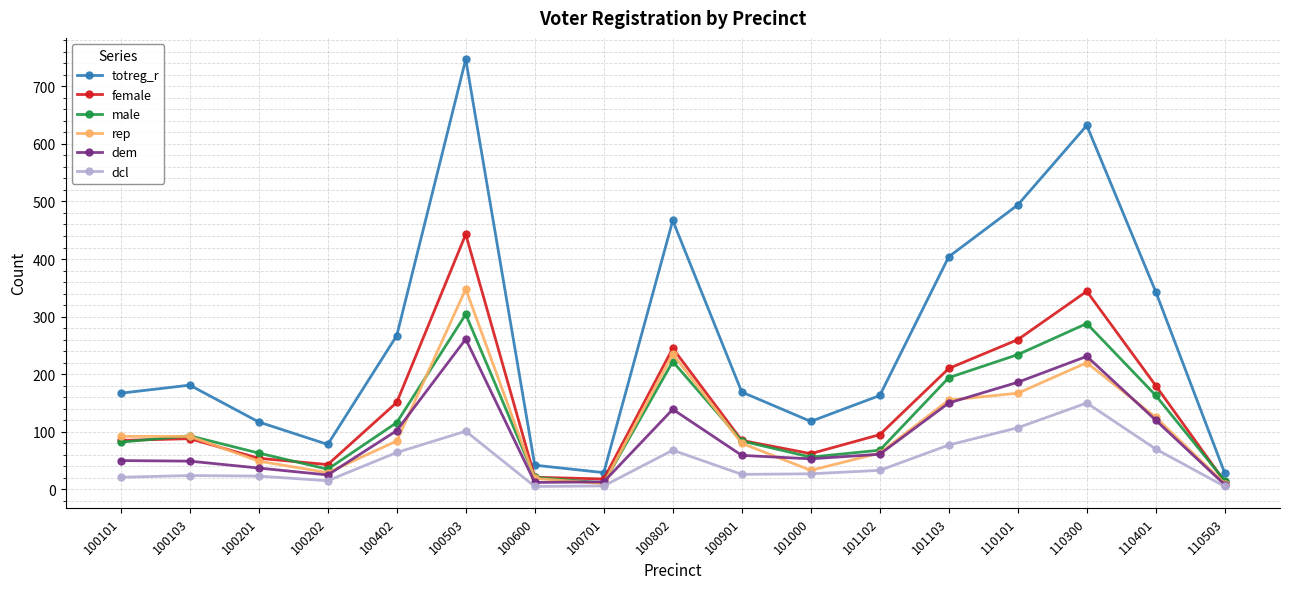

In dem, how many points are higher than both neighbors (excluding endpoints)?

3